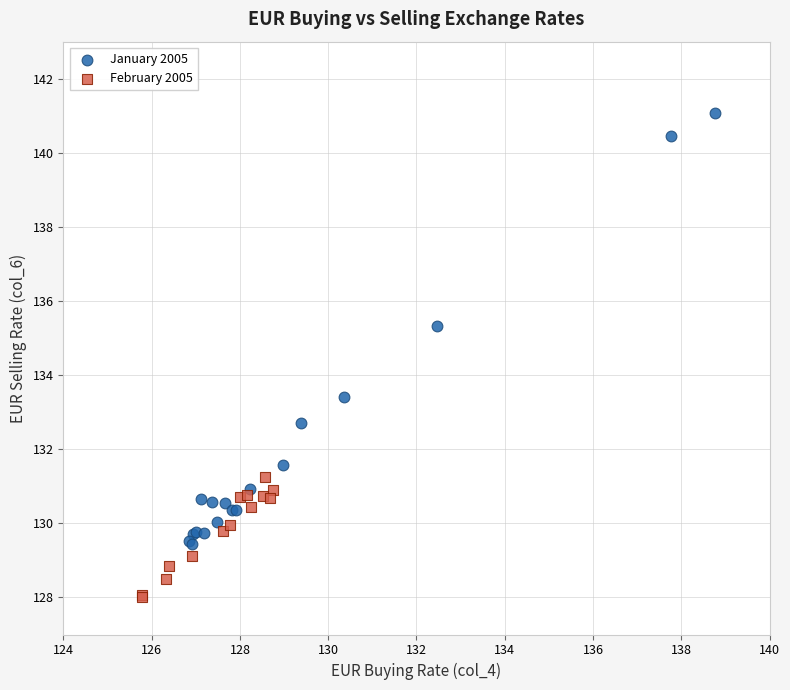

What are all the series names shown in the legend?

January 2005, February 2005